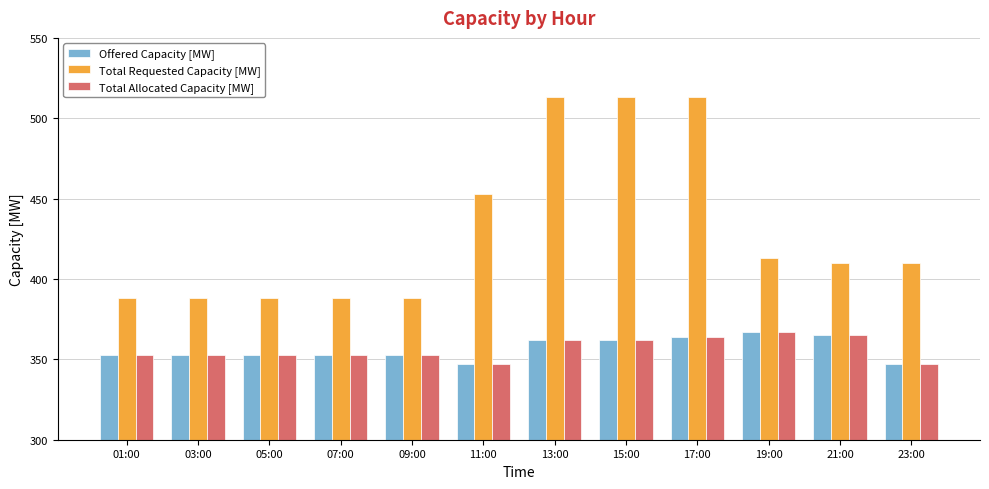

What is the value of the Offered Capacity [MW] bar at the 6th from the left?

347